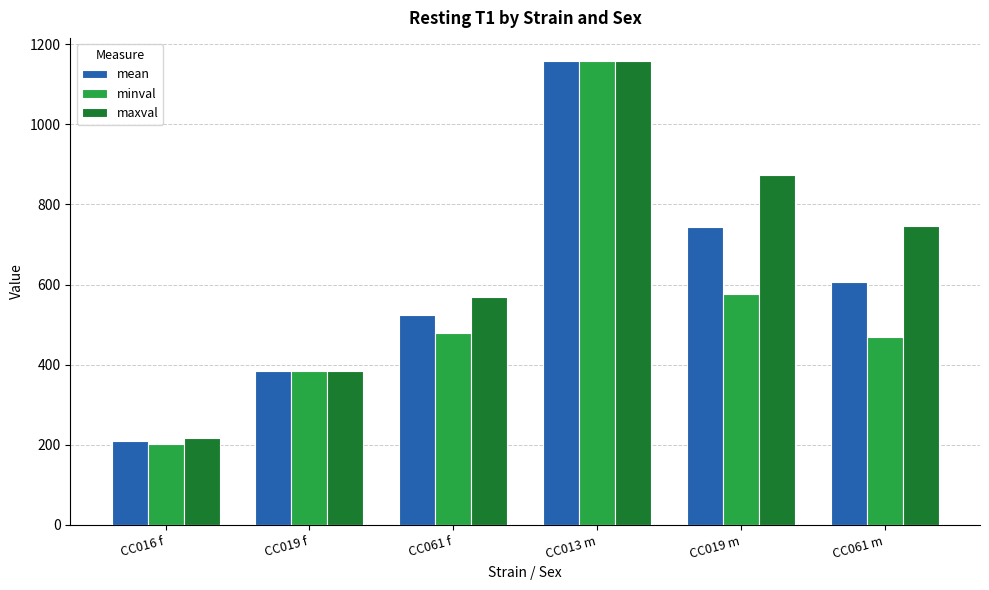

Rank the series at CC061 f from lowest to highest value.

minval, mean, maxval